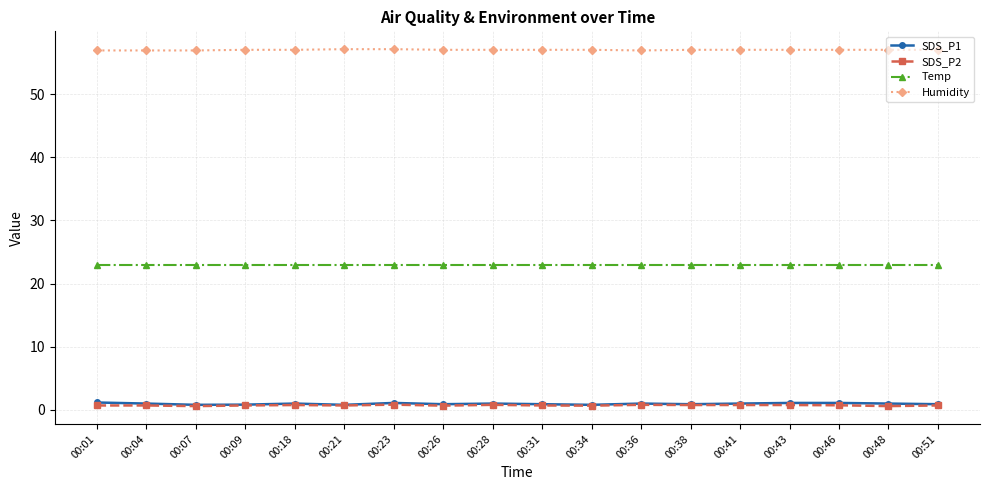

How many data points does each series have?

18